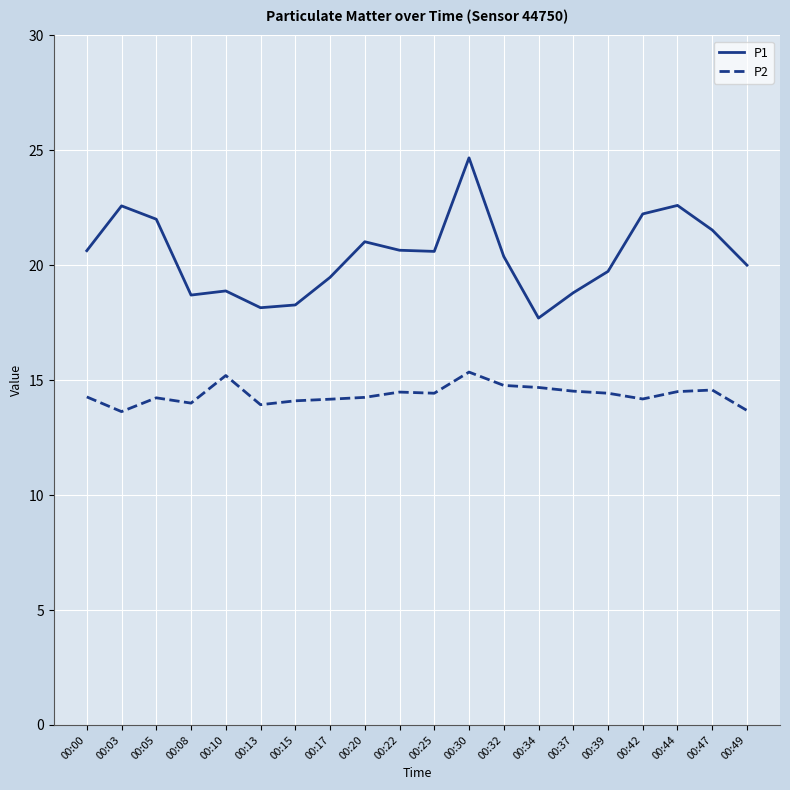

What is the greatest value displayed?

24.7